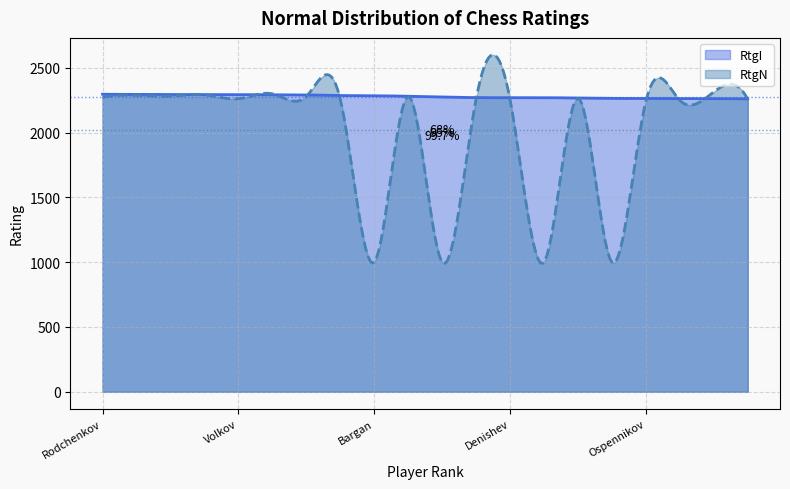

What is the difference between the second highest and minimum values in the RtgI series?

35.8